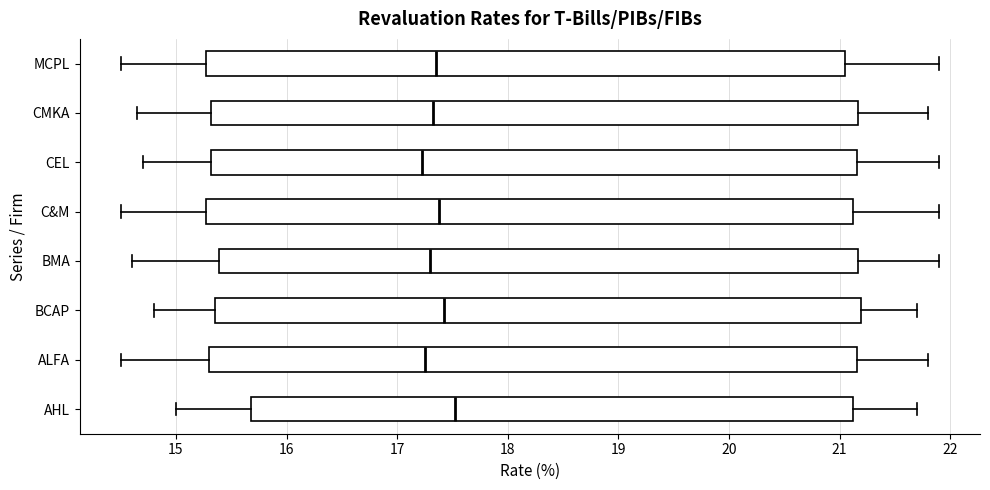

Reading bottom to top, read every box against the x-axis: the position of its median line, the range the box covers, and the ends of its whiskers. The values are not printed on the chart, so give them approximately, as read against the axis.

AHL: median 17.5, box 15.7 to 21.1, whiskers 15.0 to 21.7
ALFA: median 17.3, box 15.3 to 21.2, whiskers 14.5 to 21.8
BCAP: median 17.4, box 15.4 to 21.2, whiskers 14.8 to 21.7
BMA: median 17.3, box 15.4 to 21.2, whiskers 14.6 to 21.9
C&M: median 17.4, box 15.3 to 21.1, whiskers 14.5 to 21.9
CEL: median 17.2, box 15.3 to 21.2, whiskers 14.7 to 21.9
CMKA: median 17.3, box 15.3 to 21.2, whiskers 14.7 to 21.8
MCPL: median 17.4, box 15.3 to 21.1, whiskers 14.5 to 21.9